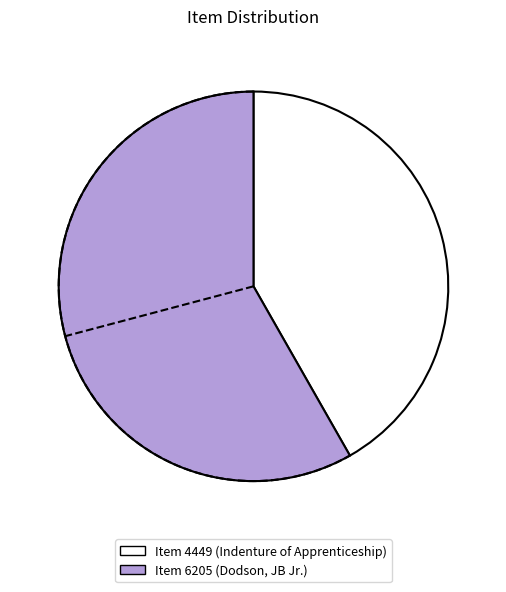

Does Item 4449 (Indenture of Apprenticeship) represent more than half of the total?

No